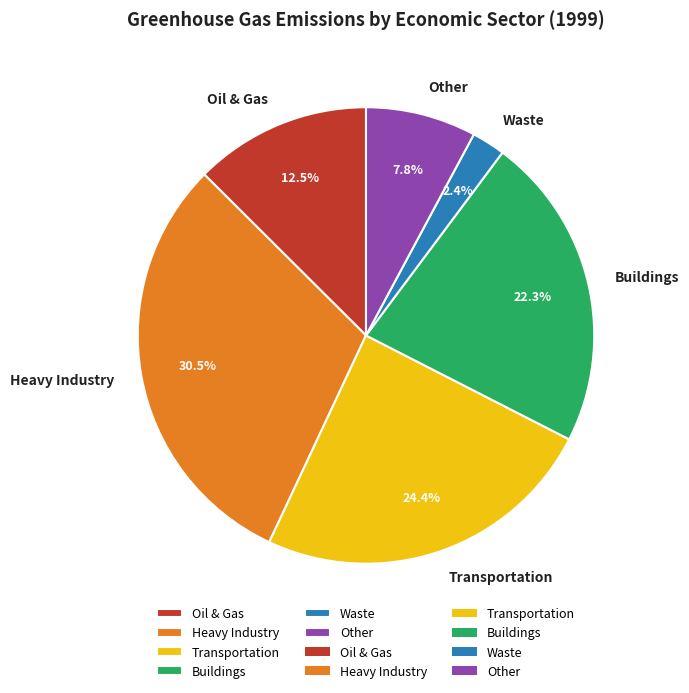

Is it true that Transportation is 36% of the pie?

False